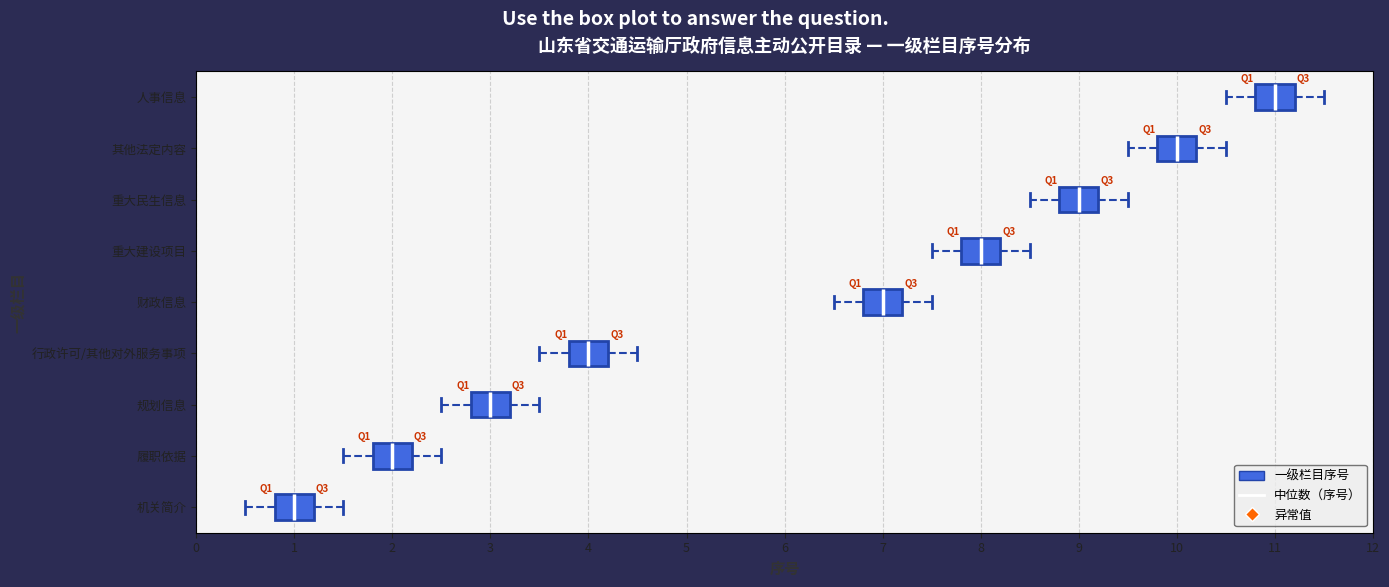

Reading bottom to top, transcribe this box plot: for each box, give where its median line is, the range the box spans, and where its two whiskers end, as read against the x-axis. The values are not printed on the chart, so give them approximately, as read against the axis.

机关简介: median 1.0, box 0.8 to 1.2, whiskers 0.5 to 1.5
履职依据: median 2.0, box 1.8 to 2.2, whiskers 1.5 to 2.5
规划信息: median 3.0, box 2.8 to 3.2, whiskers 2.5 to 3.5
行政许可/其他对外服务事项: median 4.0, box 3.8 to 4.2, whiskers 3.5 to 4.5
财政信息: median 7.0, box 6.8 to 7.2, whiskers 6.5 to 7.5
重大建设项目: median 8.0, box 7.8 to 8.2, whiskers 7.5 to 8.5
重大民生信息: median 9.0, box 8.8 to 9.2, whiskers 8.5 to 9.5
其他法定内容: median 10.0, box 9.8 to 10.2, whiskers 9.5 to 10.5
人事信息: median 11.0, box 10.8 to 11.2, whiskers 10.5 to 11.5